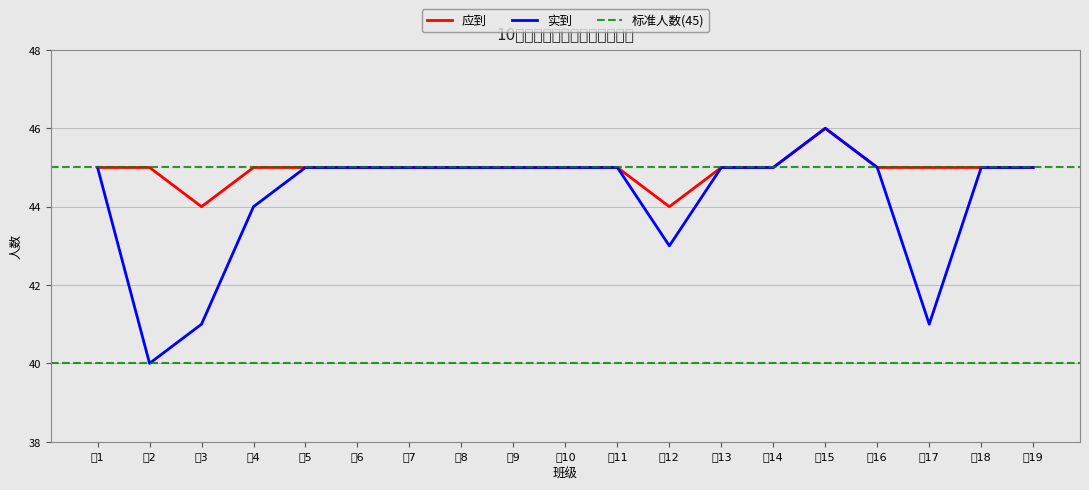

Reading right to left, transcribe all the data shown in this chart.

应到: 三19=45	三18=45	三17=45	三16=45	三15=46	三14=45	三13=45	三12=44	三11=45	三10=45	三9=45	三8=45	三7=45	三6=45	三5=45	三4=45	三3=44	三2=45	三1=45
实到: 三19=45	三18=45	三17=41	三16=45	三15=46	三14=45	三13=45	三12=43	三11=45	三10=45	三9=45	三8=45	三7=45	三6=45	三5=45	三4=44	三3=41	三2=40	三1=45